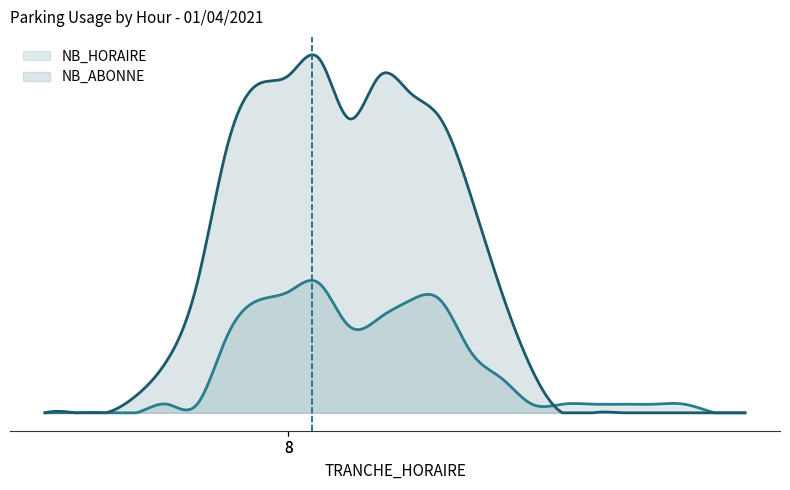

List the labels in order of NB_ABONNE value, smallest first.

0, 1, 2, 3, 22, 23, 4, 5, 16, 17, 18, 19, 20, 21, 15, 14, 6, 10, 11, 7, 12, 13, 8, 9